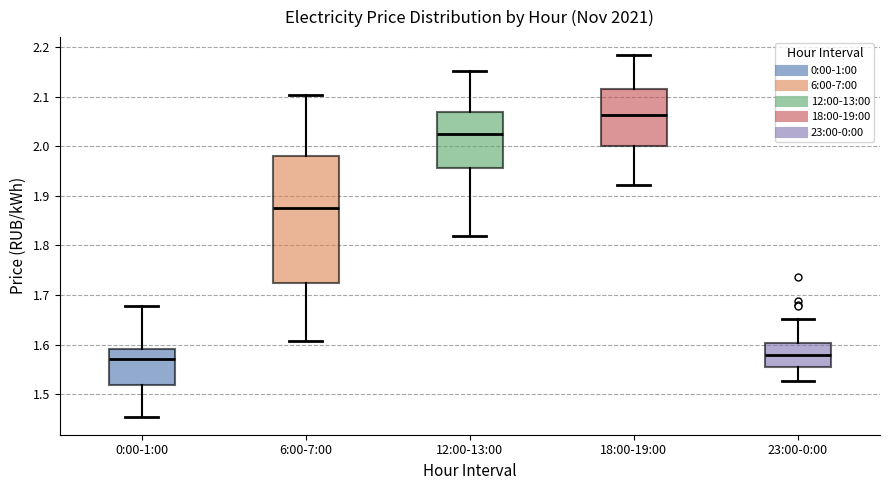

Where does the upper whisker of the box for 23:00-0:00 end on the y-axis? The values are not printed on the chart, so give them approximately, as read against the axis.

1.65